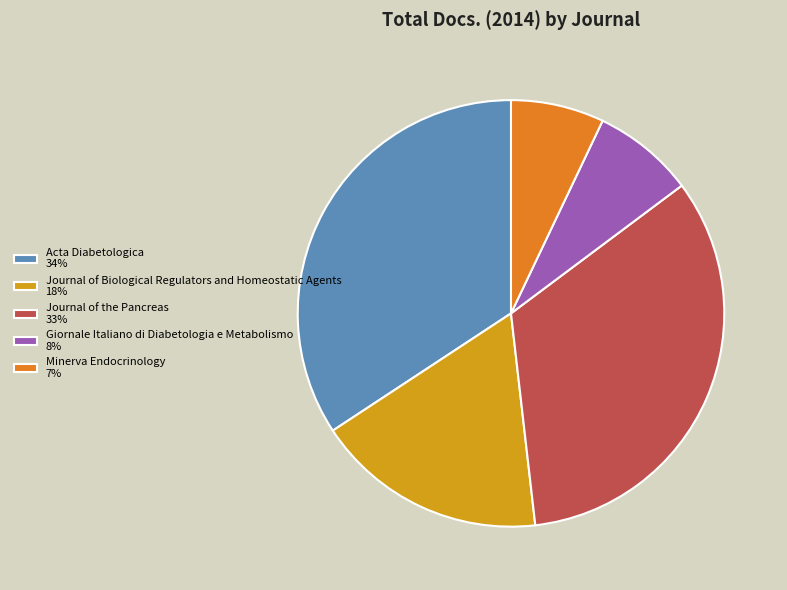

What is the smallest slice in the pie chart?

Minerva Endocrinology 7%